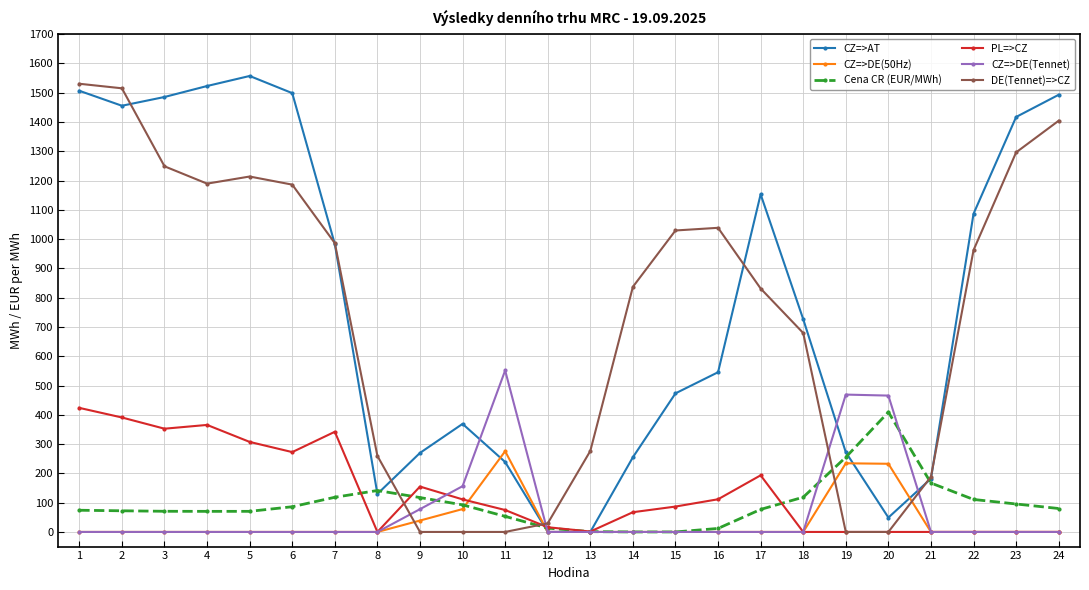

Which series has the largest range (max minus min)?

CZ=>AT